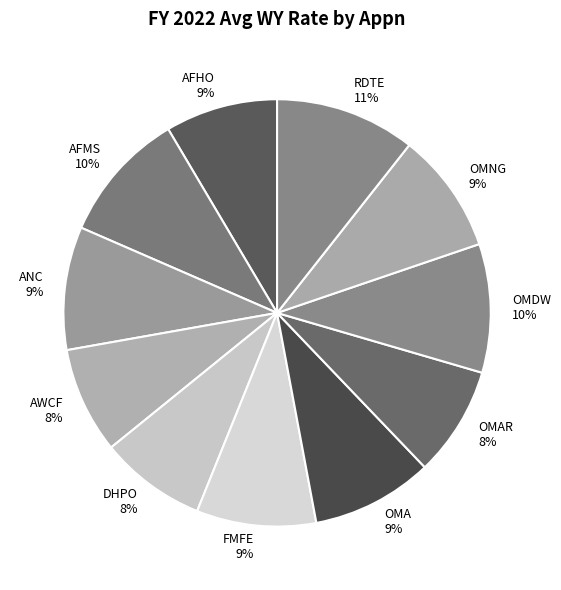

Is there any slice that represents more than half of the pie?

No